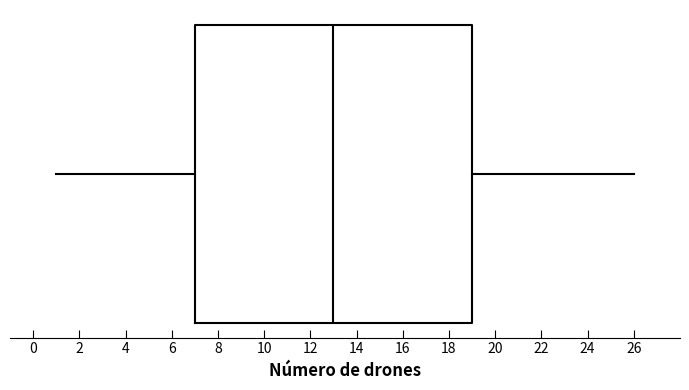

Where does the right whisker of the box end on the x-axis? The values are not printed on the chart, so give them approximately, as read against the axis.

26